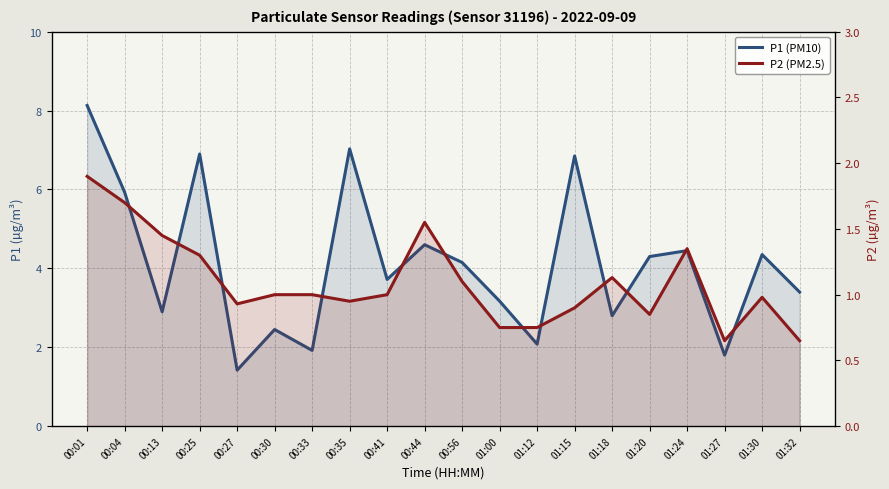

At which category does P2 (PM2.5) reach its first local peak?

00:44